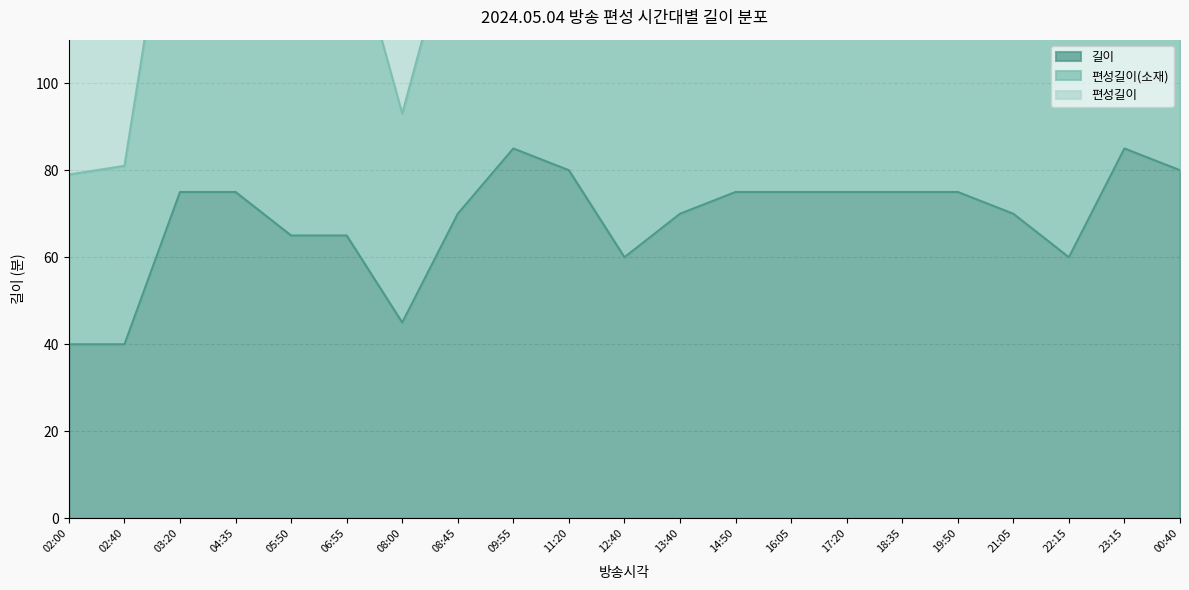

At which category is the sum across all series the highest?

09:55